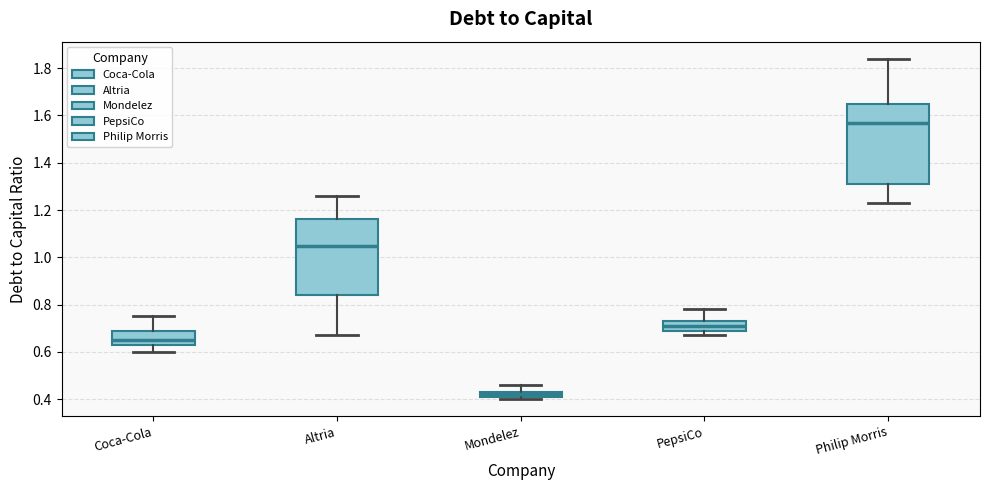

Where is the lower edge of the box for PepsiCo on the y-axis? The values are not printed on the chart, so give them approximately, as read against the axis.

0.70